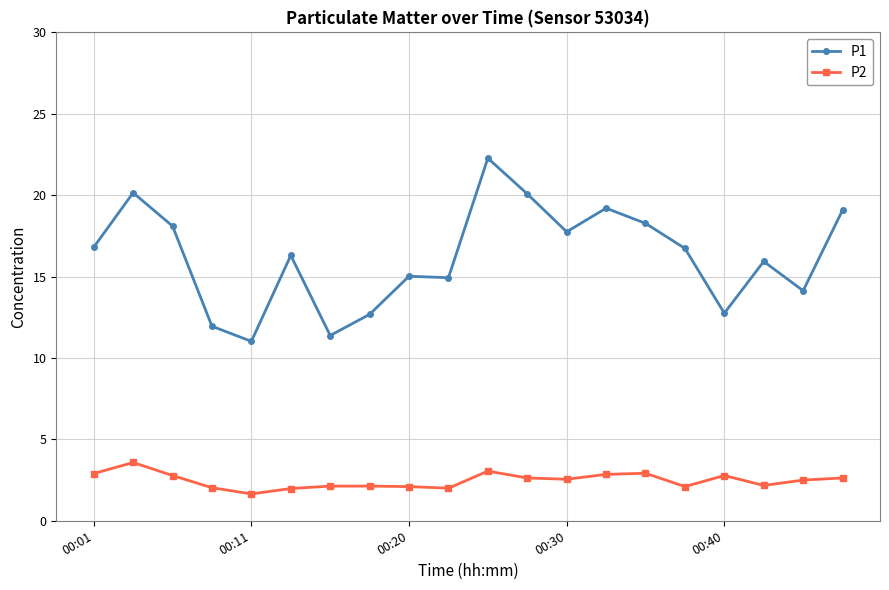

Rank the series by their maximum value, from highest to lowest.

P1, P2